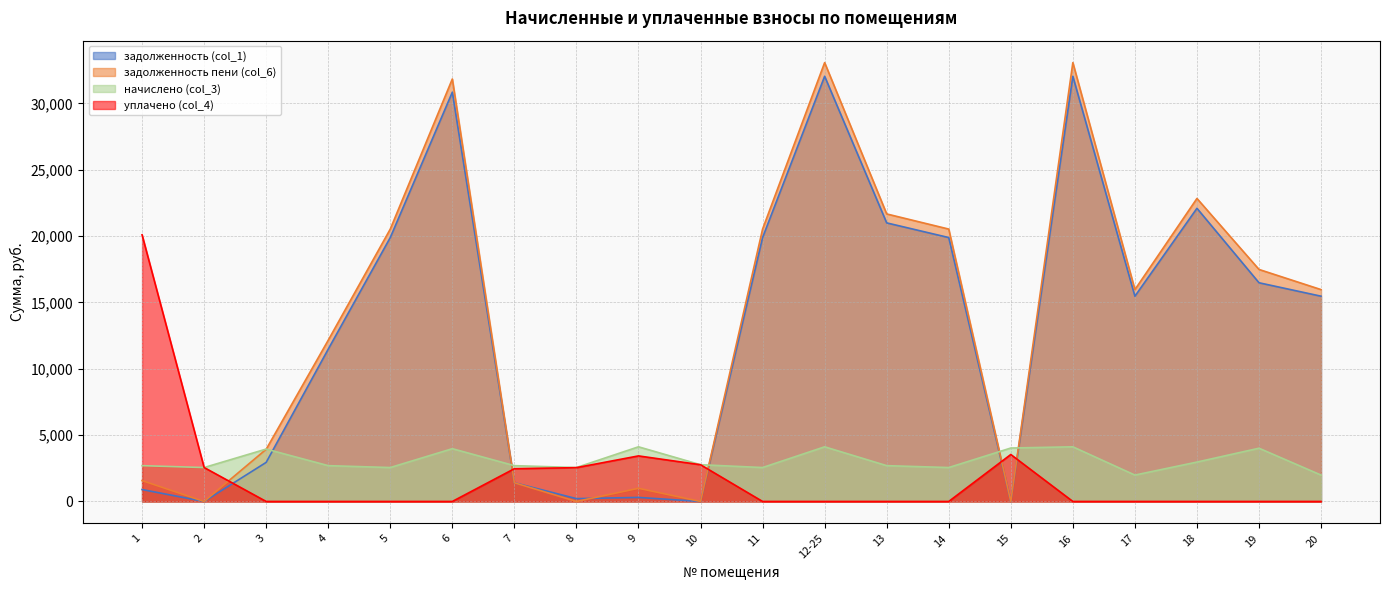

Which category has the lowest value in the задолженность пени (col_6) series?

2